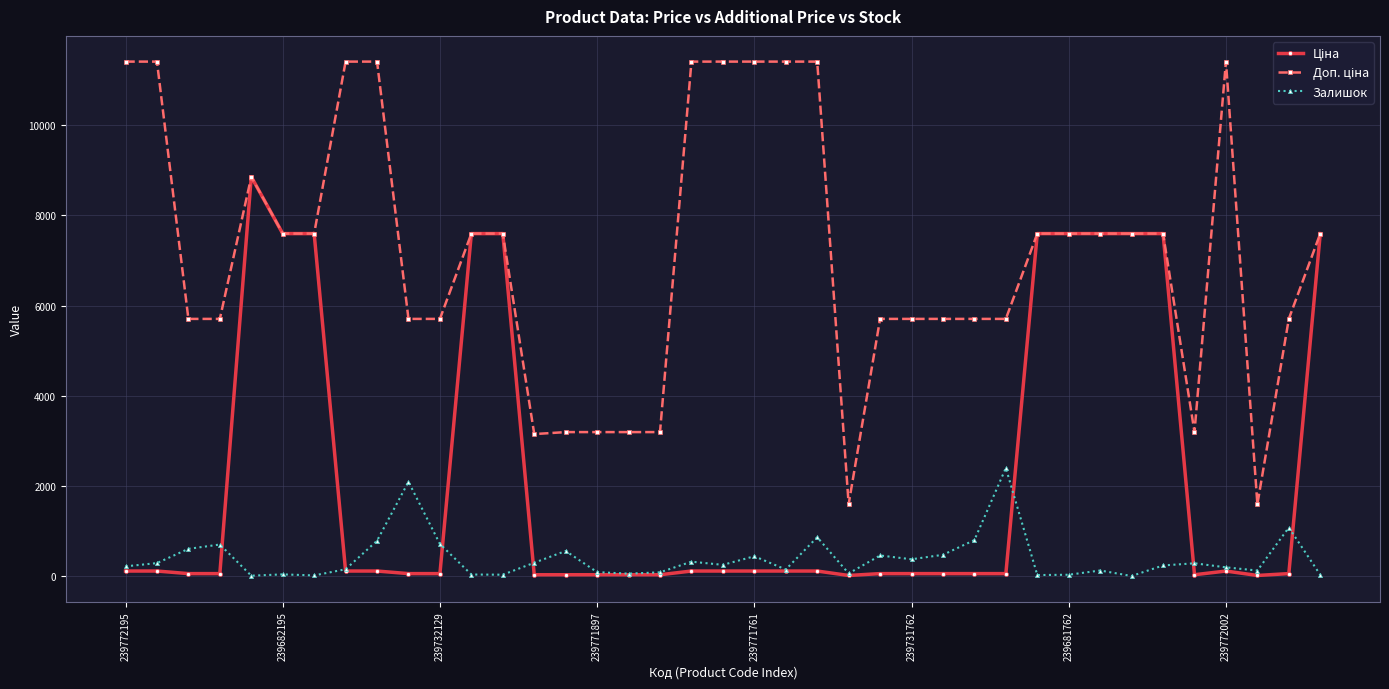

At how many categories does at least one series exceed 8621?

11